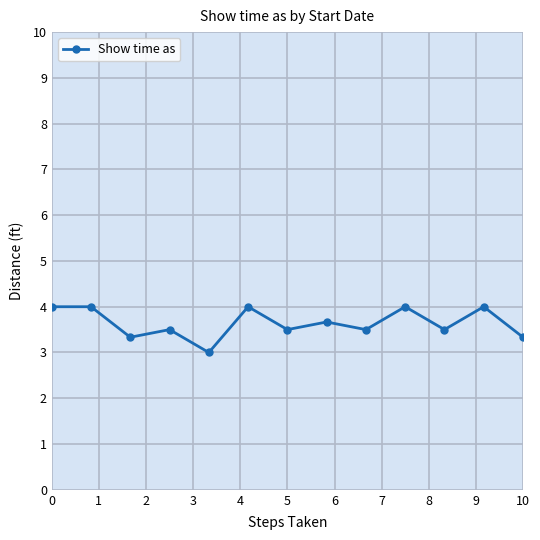

True or false: there are more than 1 points higher than both neighbors.

True